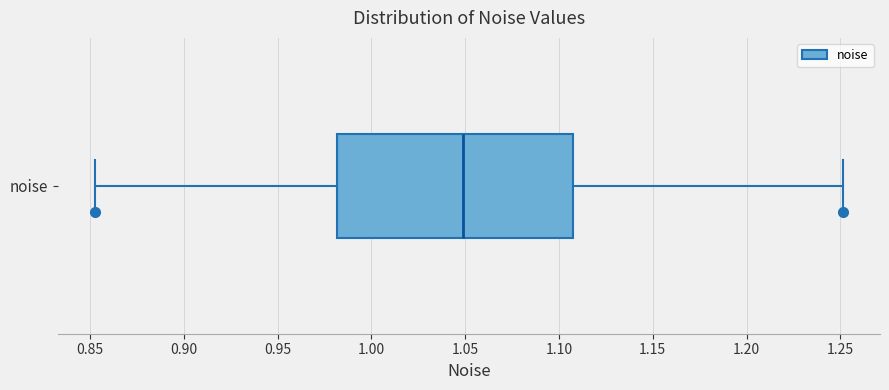

Transcribe this box plot: give where the median line is, the range the box spans, and where the two whiskers end, as read against the x-axis. The values are not printed on the chart, so give them approximately, as read against the axis.

median 1.050, box 0.980 to 1.110, whiskers 0.855 to 1.250